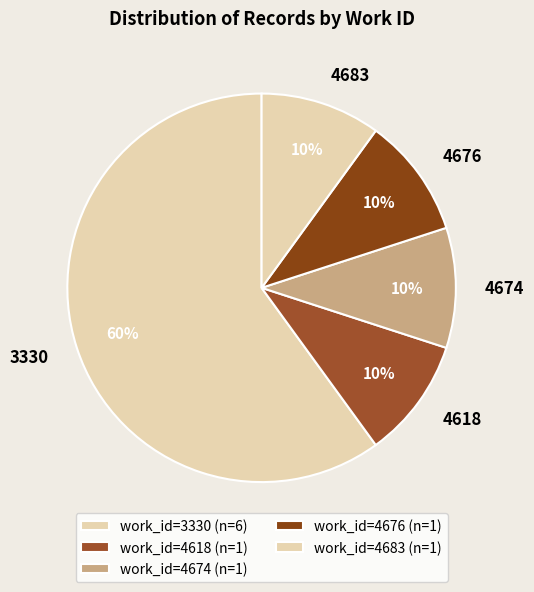

How many segments does this pie chart have?

5